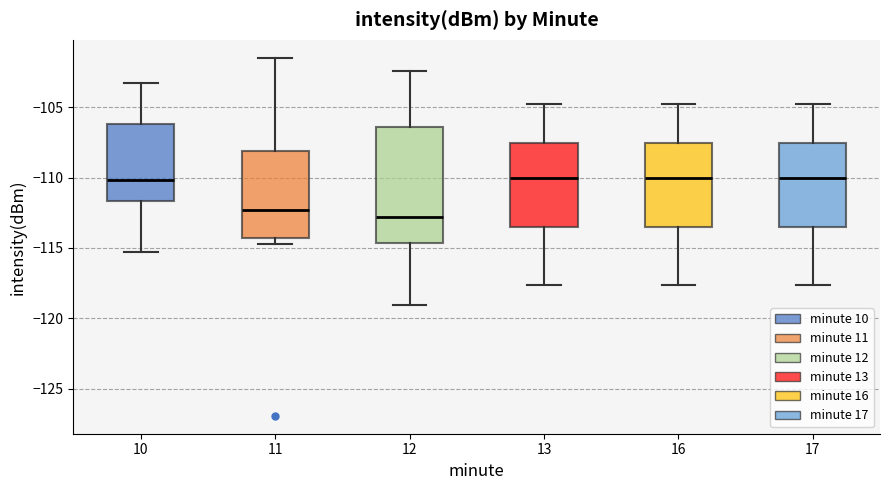

Which box is the tallest, from its lower edge to its upper edge?

12